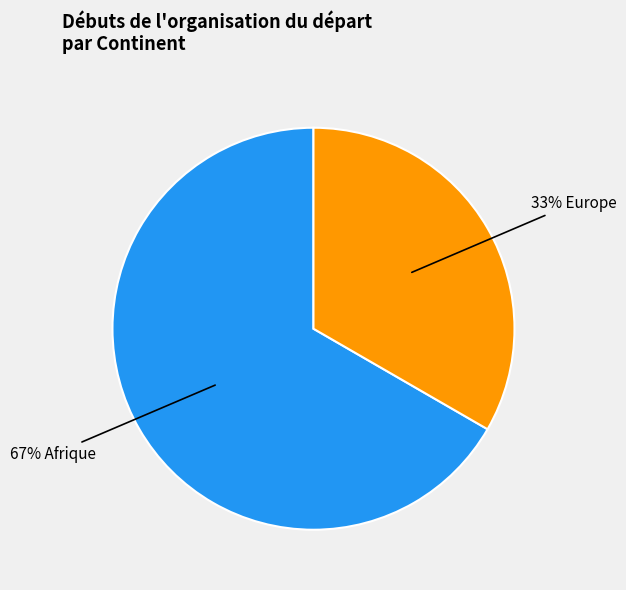

To the nearest percent, what is the average slice percentage?

50%